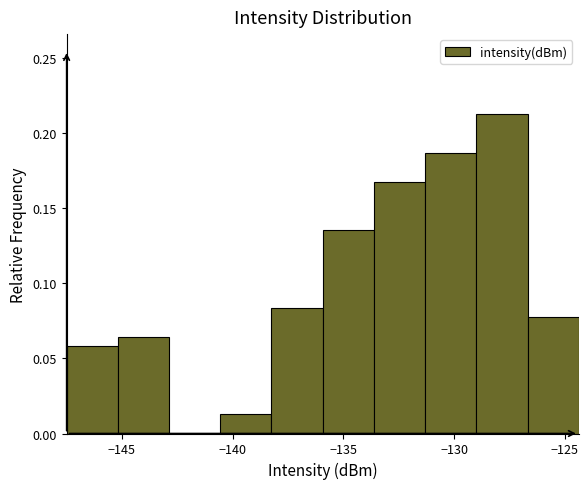

How tall is the bar that spans -136.0 to -133.5 on the x-axis? Neither the bar edges nor the heights are printed on the chart, so give them approximately, as read against the axes.

0.135